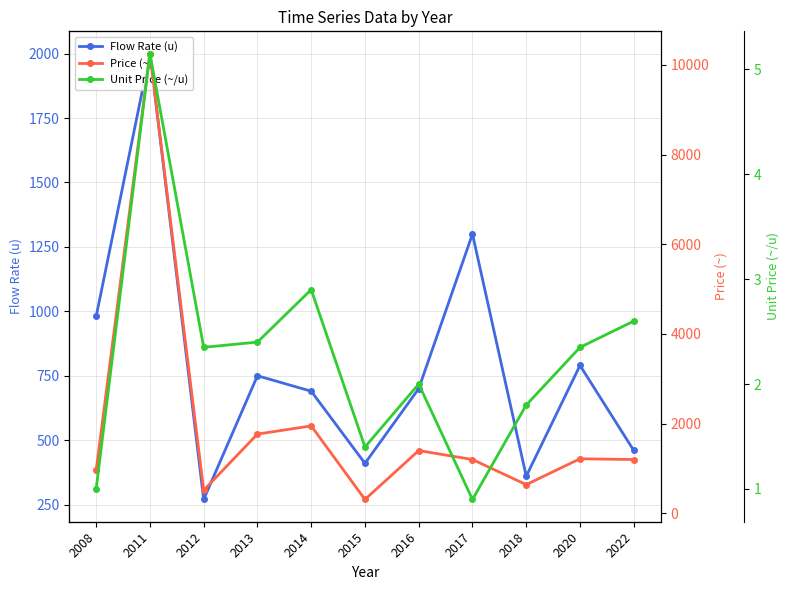

What is the greatest value displayed?

10250.0